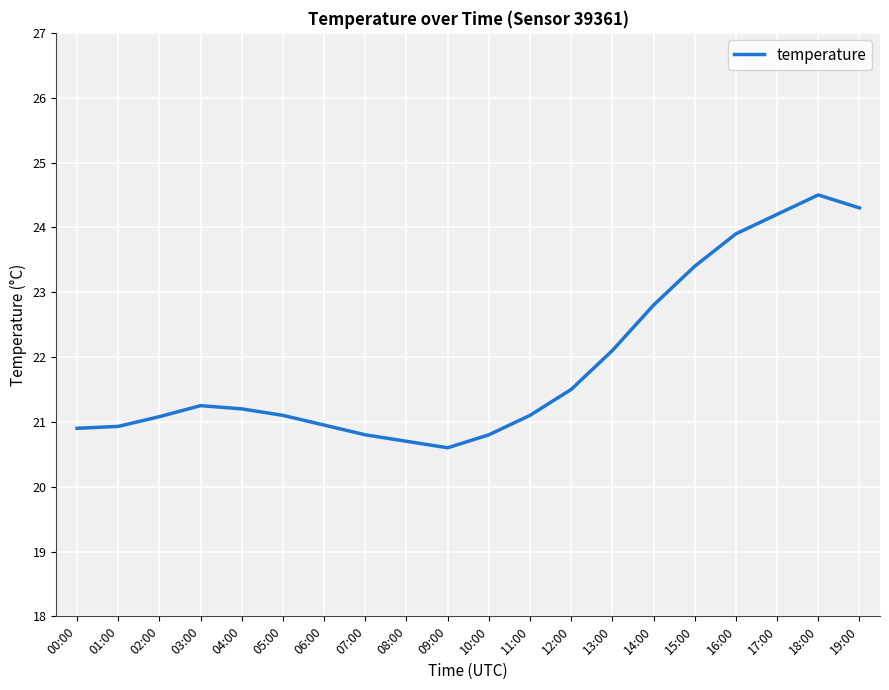

What is the ratio of the value at 02:00 to the value at 05:00?

1.0